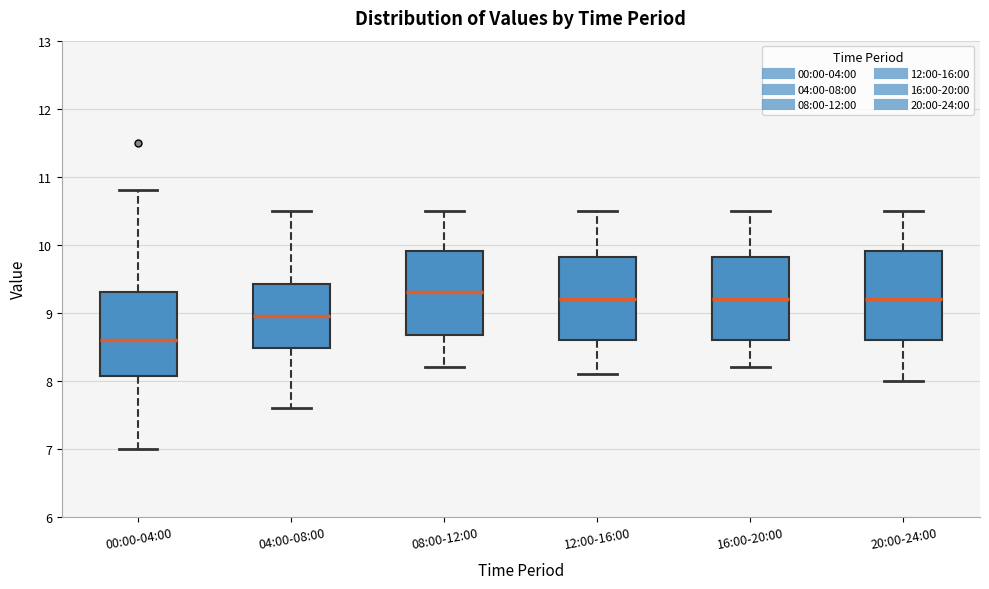

Where does the lower whisker of the box for 16:00-20:00 end on the y-axis? The values are not printed on the chart, so give them approximately, as read against the axis.

8.2